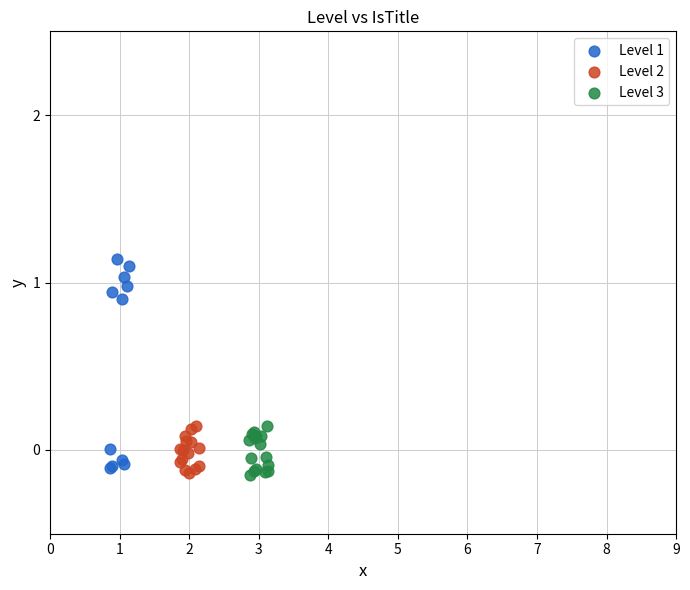

Which series has the largest Y range (max minus min)?

Level 1